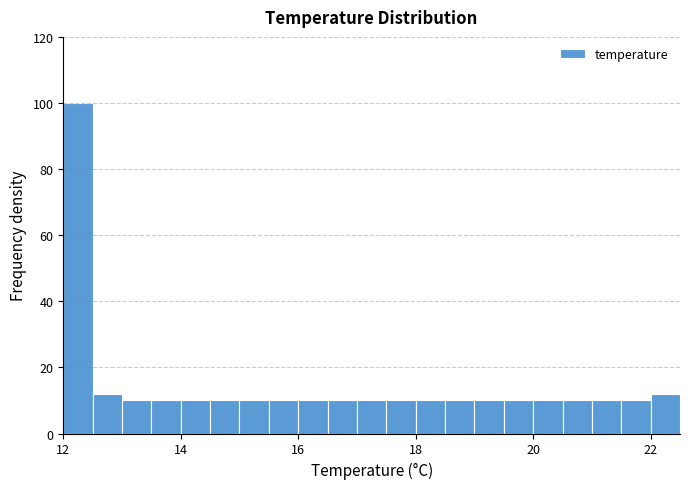

Read against the x-axis, roughly where is the centre of the tallest bar?

12.2